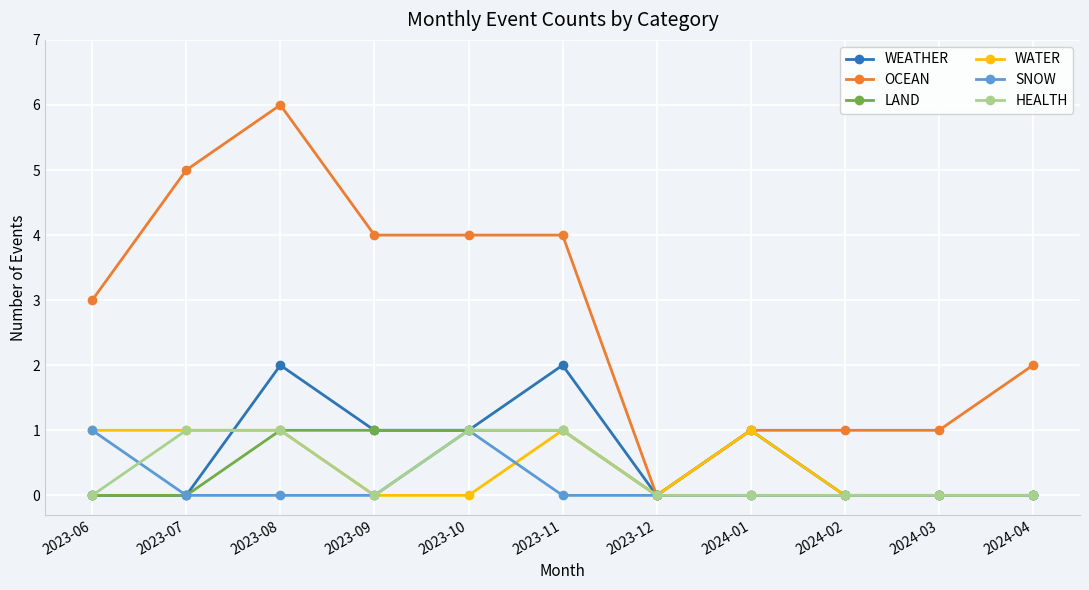

At which category does the chart reach its peak across all series?

2023-08